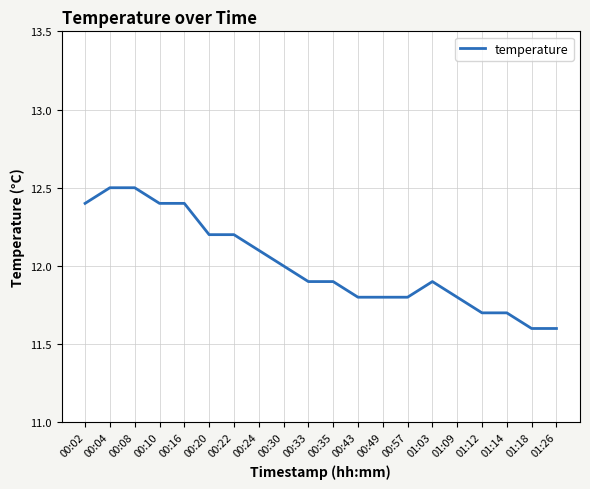

What is the difference between the maximum and minimum values?

0.9